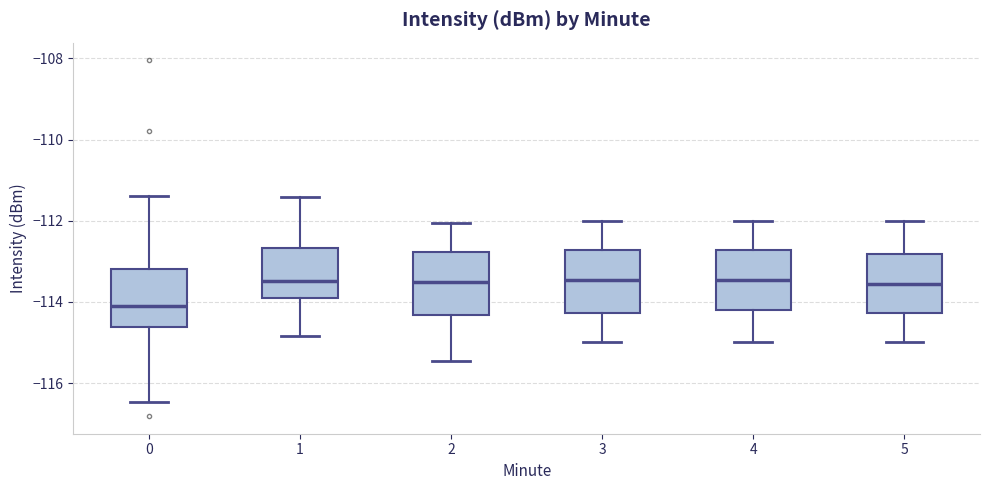

Which box has the lowest median line?

0